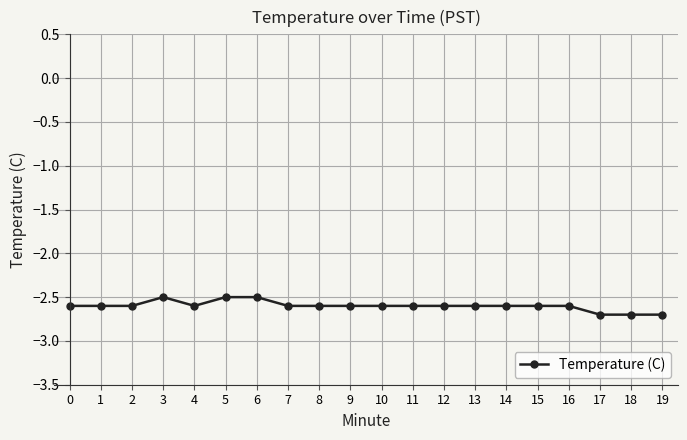

The chart shows a value of -0.8 at 8. True or false?

False